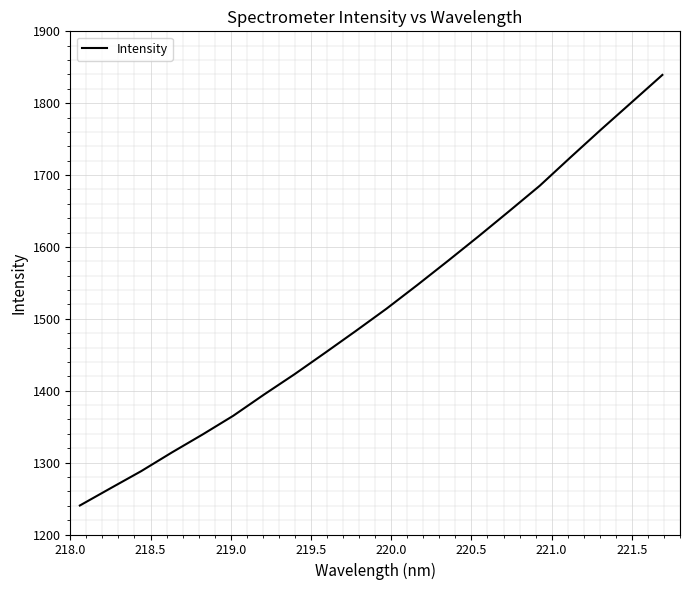

What is the smallest value displayed?

1240.3